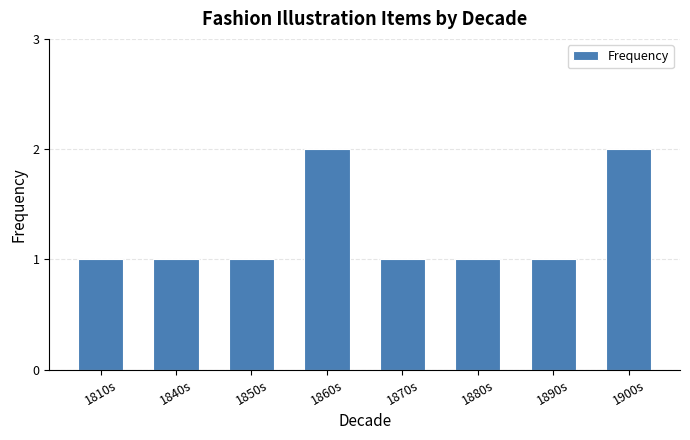

What is the label of the 5th bar from the right?

1860s